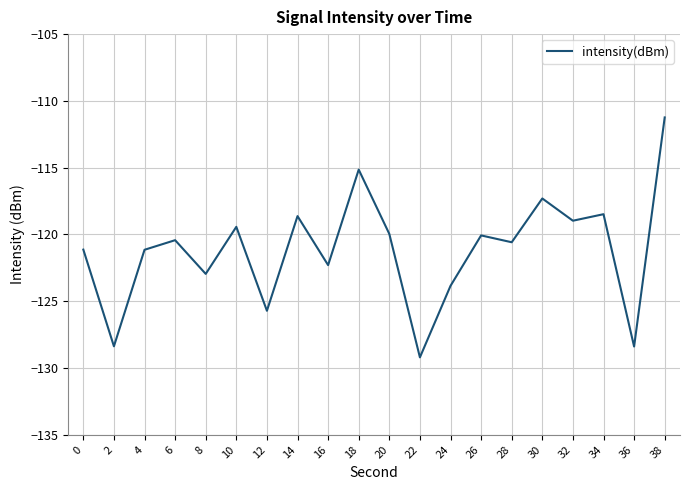

The value at 20 is -202.6. True or false?

False